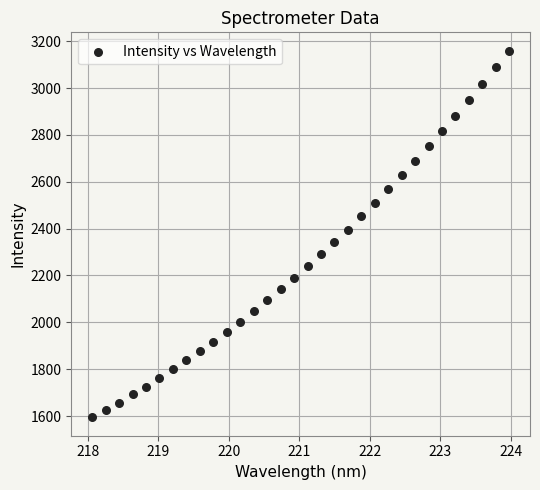

What is the range of X values (max minus min)?

5.9